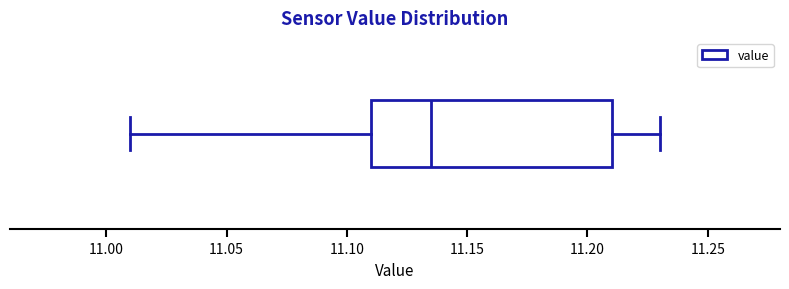

Read this box plot against the x-axis: the position of the median line, the range covered by the box, and the ends of both whiskers. The values are not printed on the chart, so give them approximately, as read against the axis.

median 11.135, box 11.110 to 11.210, whiskers 11.010 to 11.230